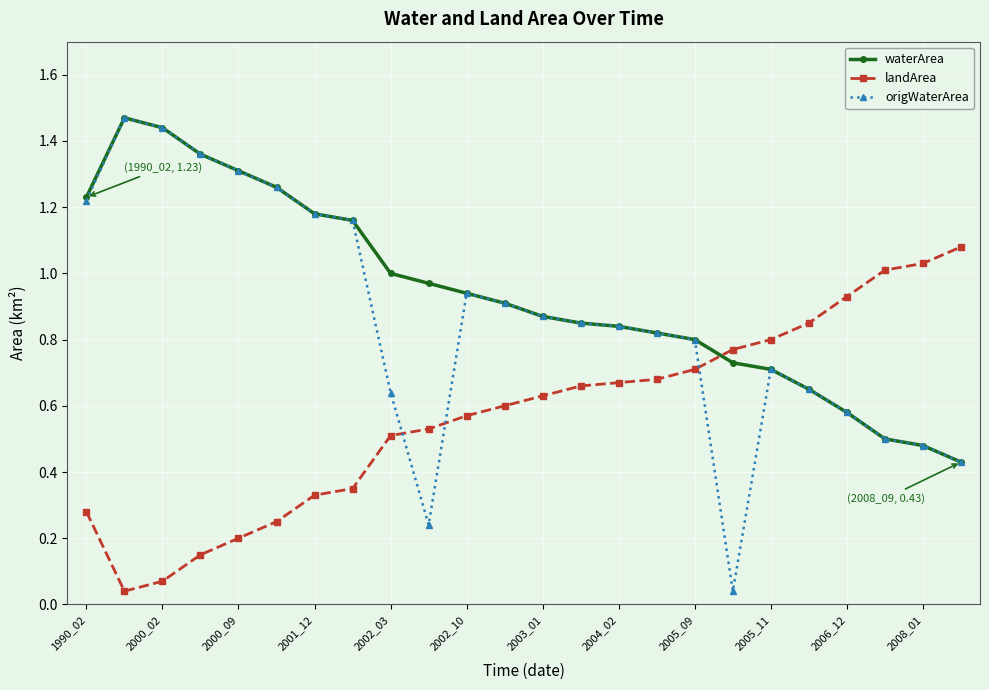

Which series has the widest spread of values?

origWaterArea